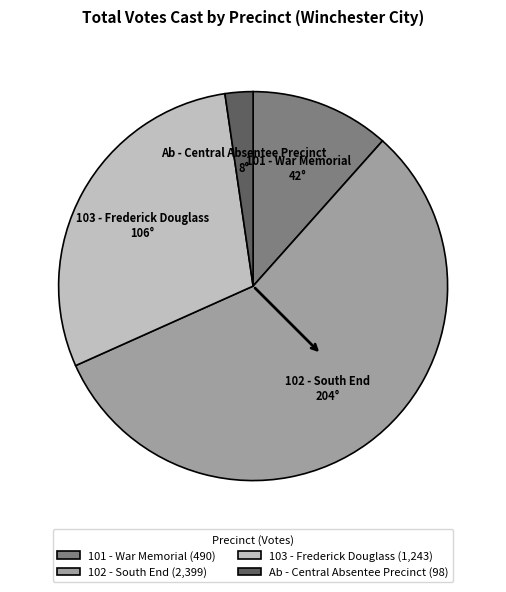

Is the sum of 102 - South End (2,399) and Ab - Central Absentee Precinct (98) greater than half?

Yes